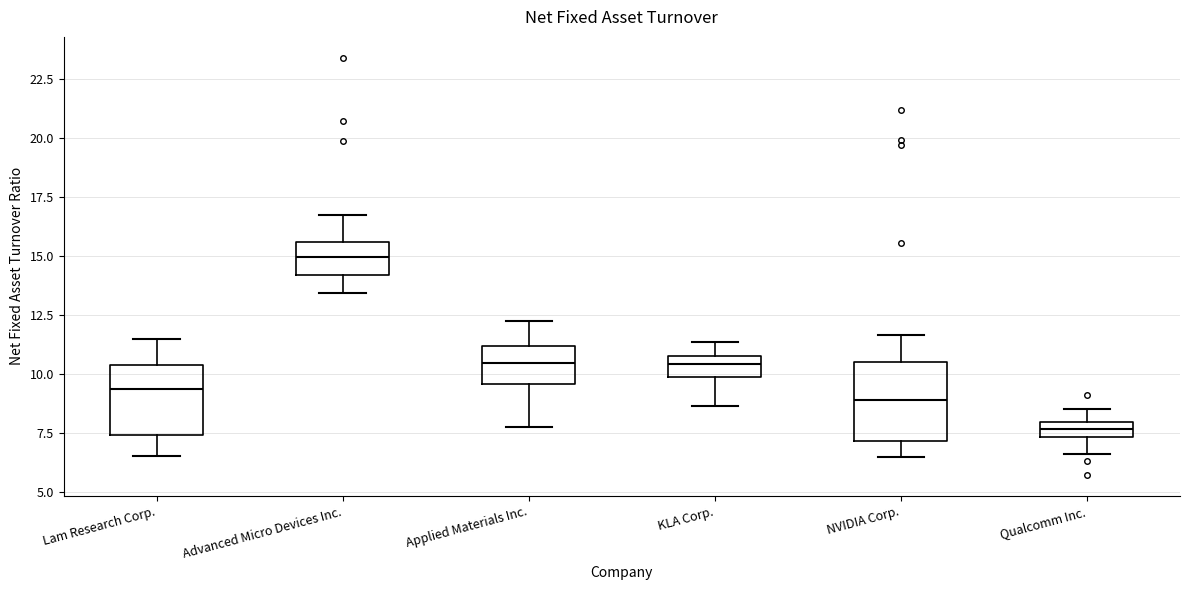

Where does the median line of the box for Lam Research Corp. sit on the y-axis? The values are not printed on the chart, so give them approximately, as read against the axis.

9.5